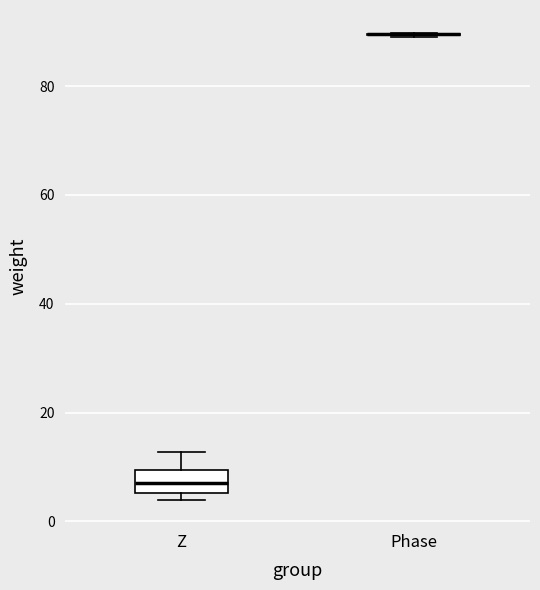

Where is the upper edge of the box for Z on the y-axis? The values are not printed on the chart, so give them approximately, as read against the axis.

10